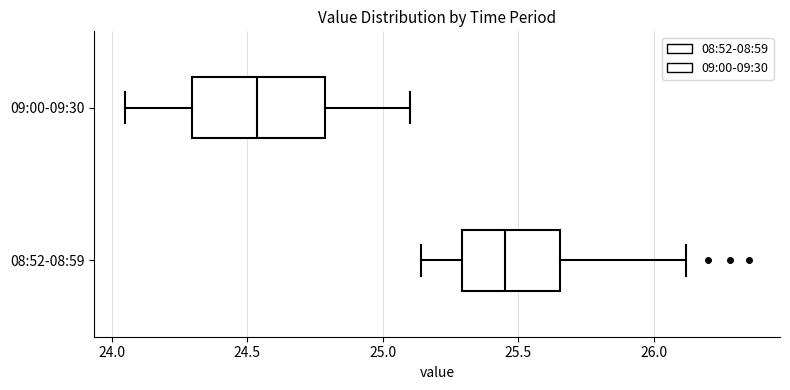

Reading bottom to top, read every box against the x-axis: the position of its median line, the range the box covers, and the ends of its whiskers. The values are not printed on the chart, so give them approximately, as read against the axis.

08:52-08:59: median 25.45, box 25.30 to 25.65, whiskers 25.15 to 26.10
09:00-09:30: median 24.55, box 24.30 to 24.80, whiskers 24.05 to 25.10